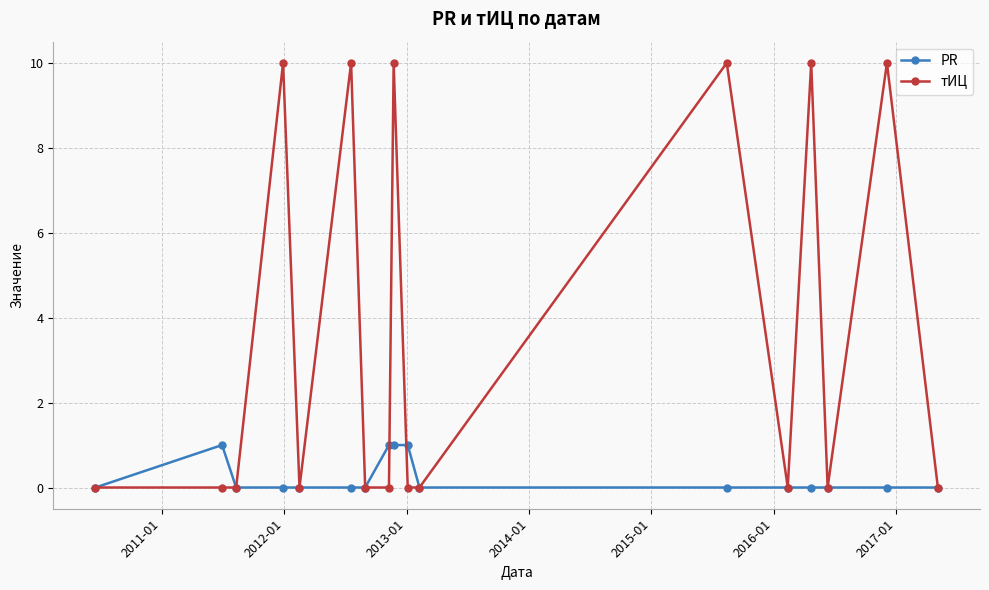

Which series has the widest spread of values?

тИЦ